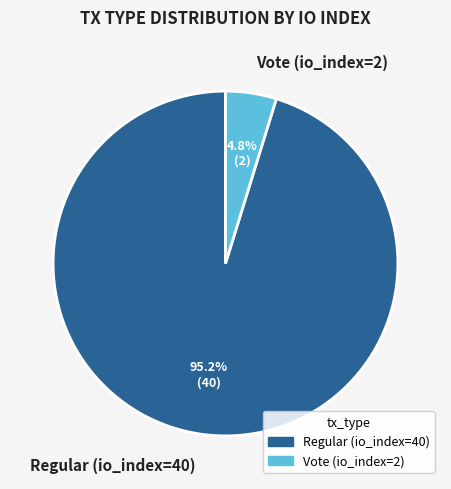

Which slice is the smallest?

Vote (io_index=2)